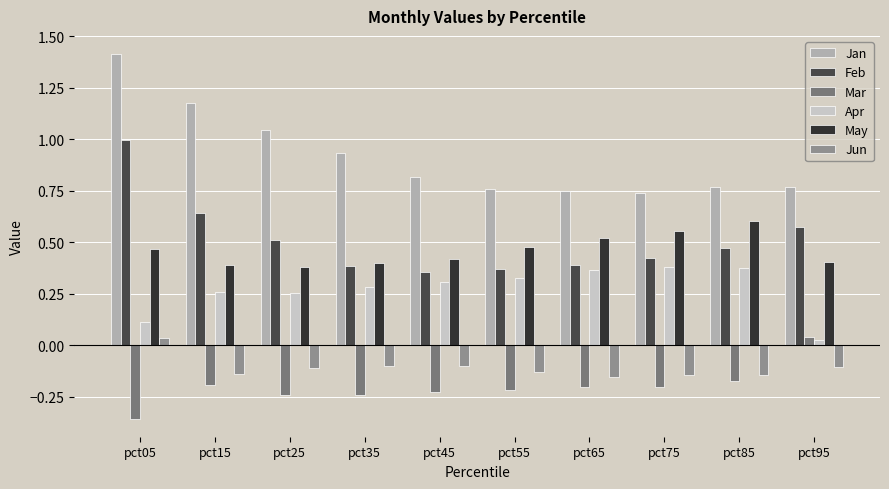

Reading right to left, transcribe all the data shown in this chart.

Jan: pct95=0.8	pct85=0.8	pct75=0.7	pct65=0.7	pct55=0.8	pct45=0.8	pct35=0.9	pct25=1.0	pct15=1.2	pct05=1.4
Feb: pct95=0.6	pct85=0.5	pct75=0.4	pct65=0.4	pct55=0.4	pct45=0.4	pct35=0.4	pct25=0.5	pct15=0.6	pct05=1.0
Mar: pct95=0.0	pct85=-0.2	pct75=-0.2	pct65=-0.2	pct55=-0.2	pct45=-0.2	pct35=-0.2	pct25=-0.2	pct15=-0.2	pct05=-0.4
Apr: pct95=0.0	pct85=0.4	pct75=0.4	pct65=0.4	pct55=0.3	pct45=0.3	pct35=0.3	pct25=0.3	pct15=0.3	pct05=0.1
May: pct95=0.4	pct85=0.6	pct75=0.6	pct65=0.5	pct55=0.5	pct45=0.4	pct35=0.4	pct25=0.4	pct15=0.4	pct05=0.5
Jun: pct95=-0.1	pct85=-0.1	pct75=-0.1	pct65=-0.2	pct55=-0.1	pct45=-0.1	pct35=-0.1	pct25=-0.1	pct15=-0.1	pct05=0.0